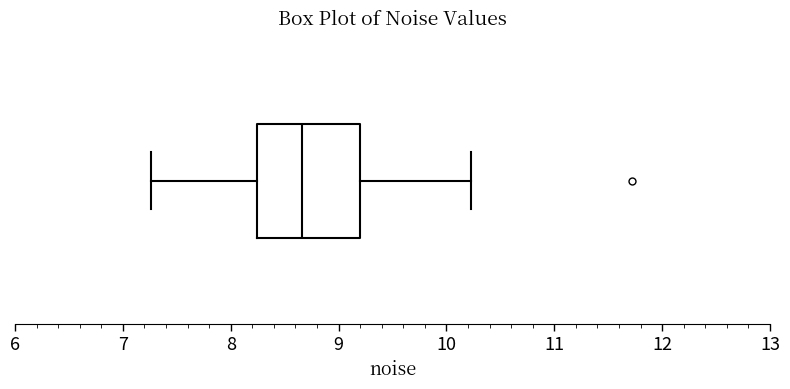

Where is the left edge of the box on the x-axis? The values are not printed on the chart, so give them approximately, as read against the axis.

8.2